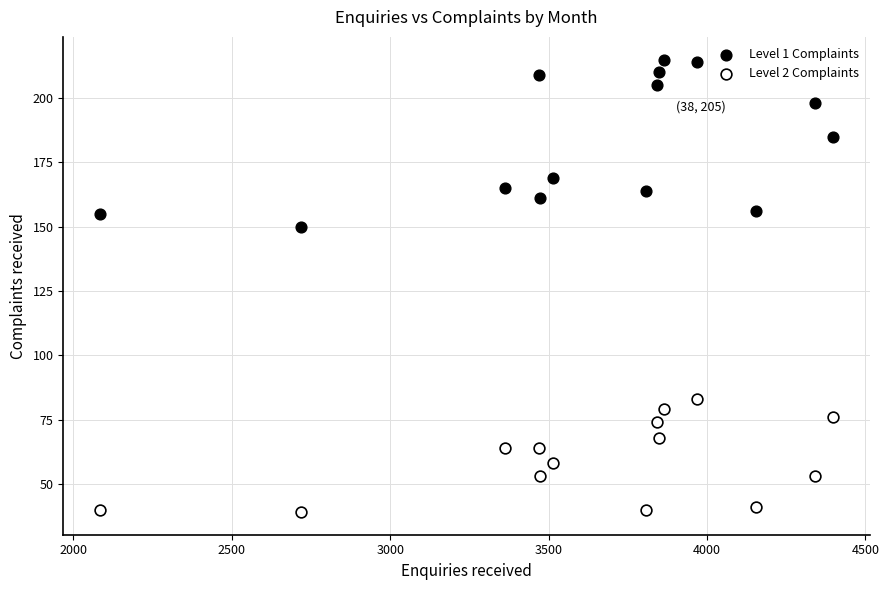

Which series reaches the maximum Y coordinate?

Level 1 Complaints